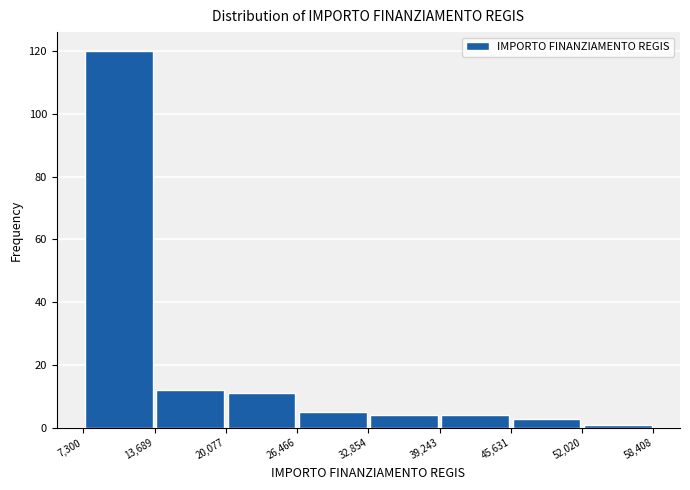

Reading left to right, list every bar in this chart as the range it spans on the x-axis followed by its height. The values are not printed on the chart, so give them approximately, as read against the axis.

7,300 to 13,689: 120
13,689 to 20,077: 12
20,077 to 26,466: 12
26,466 to 32,854: 6
32,854 to 39,243: 4
39,243 to 45,631: 4
45,631 to 52,020: 4
52,020 to 58,408: under 2